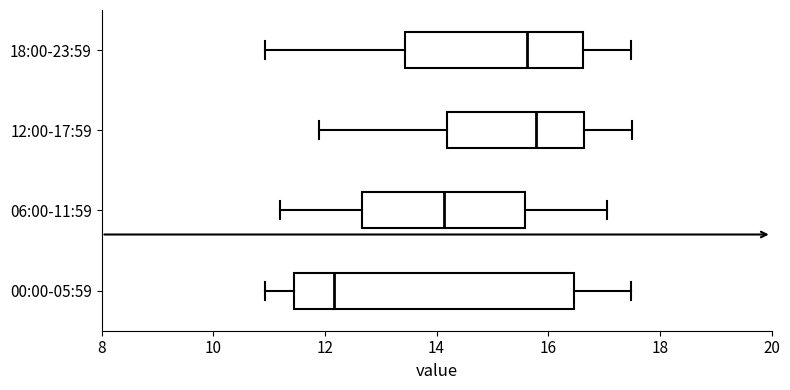

Reading bottom to top, transcribe this box plot: for each box, give where its median line is, the range the box spans, and where its two whiskers end, as read against the x-axis. The values are not printed on the chart, so give them approximately, as read against the axis.

00:00-05:59: median 12.2, box 11.4 to 16.4, whiskers 11.0 to 17.4
06:00-11:59: median 14.2, box 12.6 to 15.6, whiskers 11.2 to 17.0
12:00-17:59: median 15.8, box 14.2 to 16.6, whiskers 12.0 to 17.6
18:00-23:59: median 15.6, box 13.4 to 16.6, whiskers 11.0 to 17.4